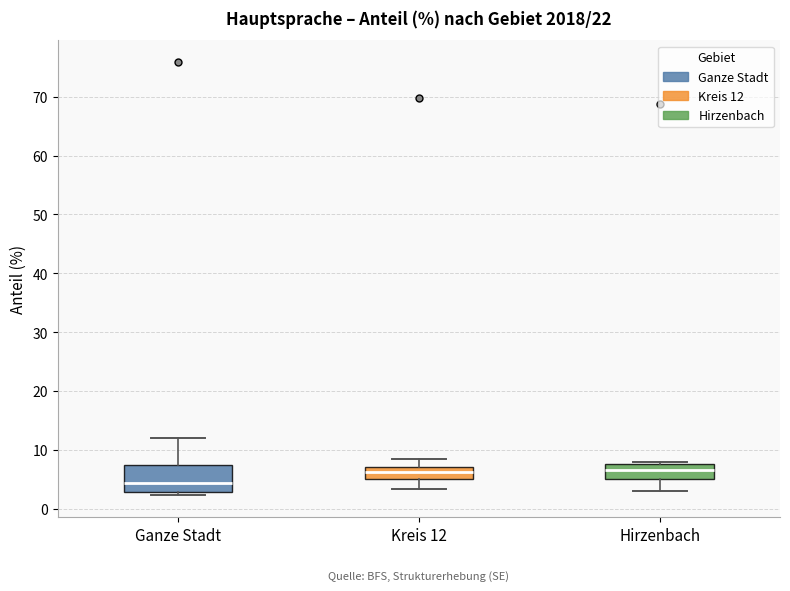

Reading left to right, transcribe this box plot: for each box, give where its median line is, the range the box spans, and where its two whiskers end, as read against the y-axis. The values are not printed on the chart, so give them approximately, as read against the axis.

Ganze Stadt: median 4, box 3 to 8, whiskers 2 to 12
Kreis 12: median 6, box 5 to 7, whiskers 3 to 9
Hirzenbach: median 7, box 5 to 8, whiskers 3 to 8 (just above the box's upper edge)